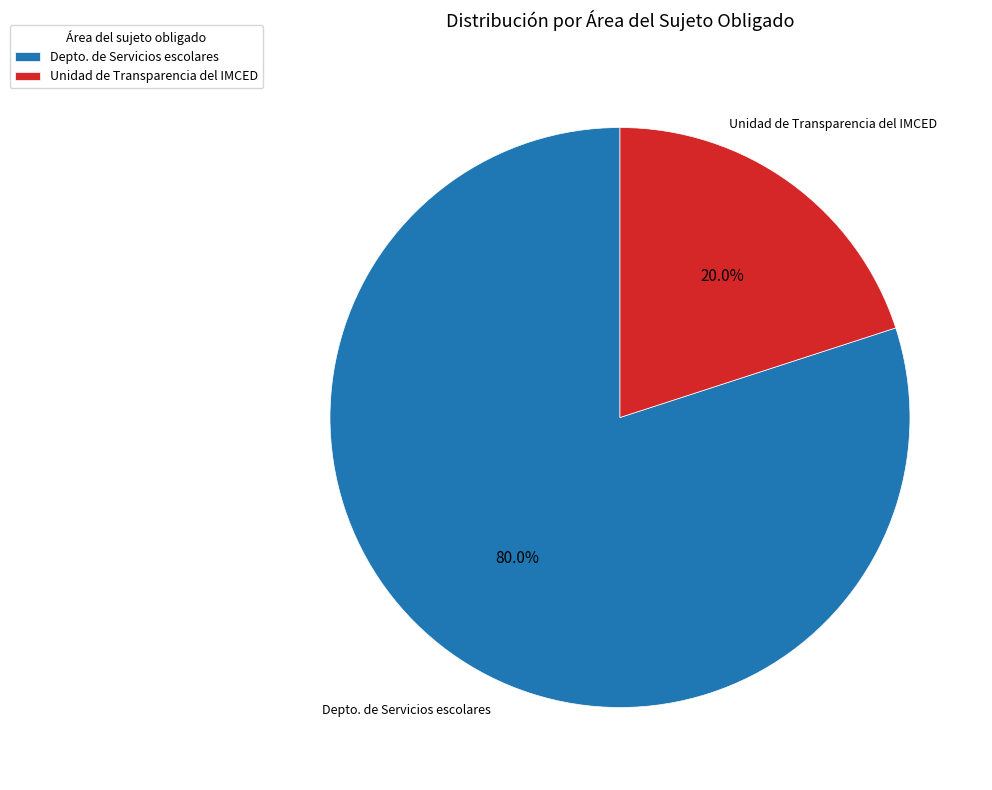

True or false: Unidad de Transparencia del IMCED accounts for 27% of the total.

False